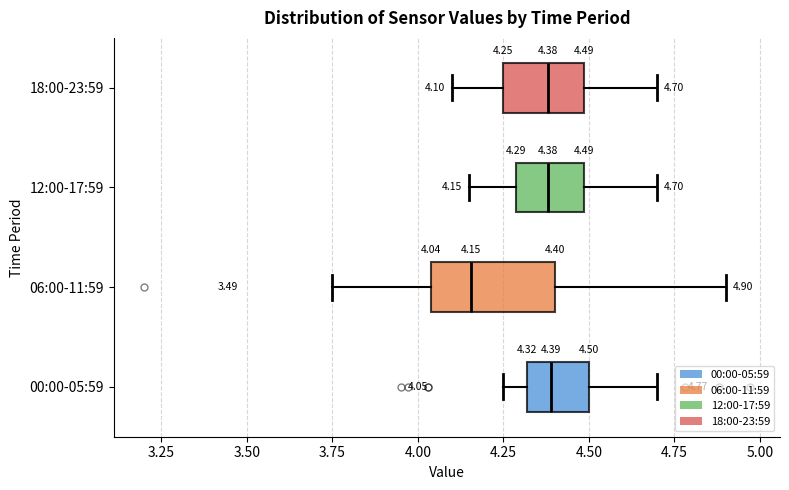

Comparing the boxes themselves (not the whiskers), which one is the widest?

06:00-11:59